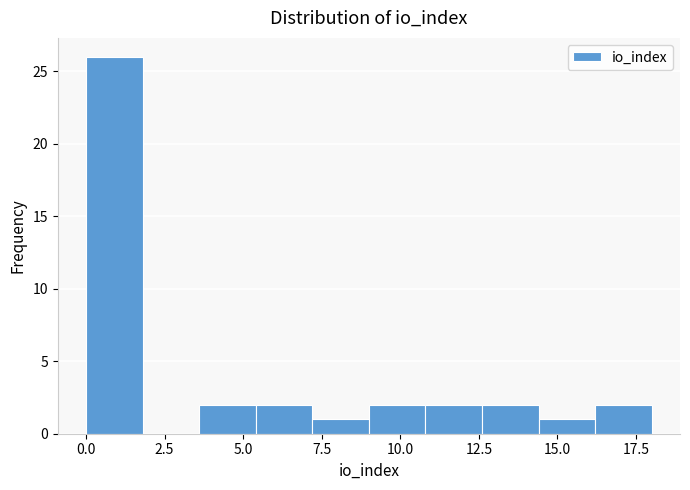

Around what value on the x-axis is the tallest bar? Give the approximate position of its centre, as read against the axis.

1.0